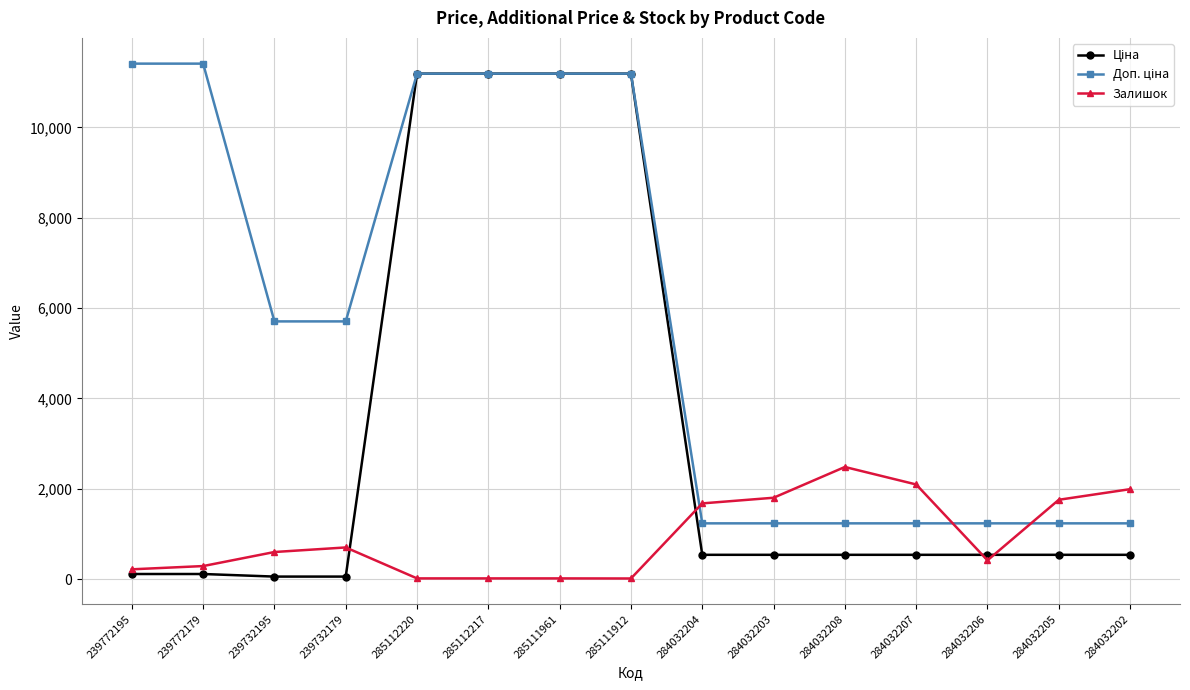

What is the difference between the highest and lowest values at 284032208?

1944.0